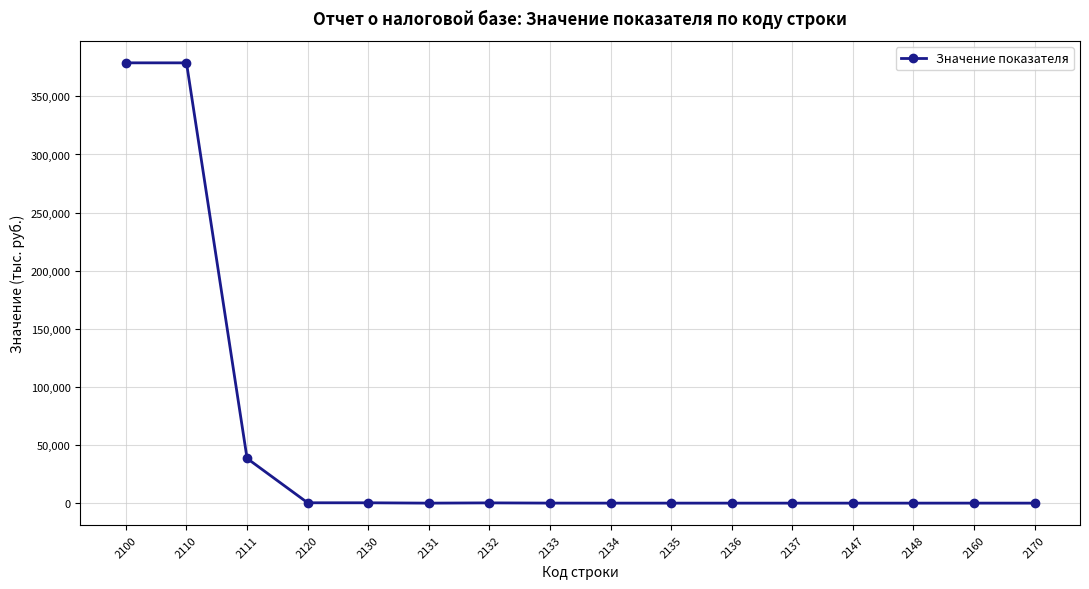

What is the difference between the values at 2130 and 2132?

75